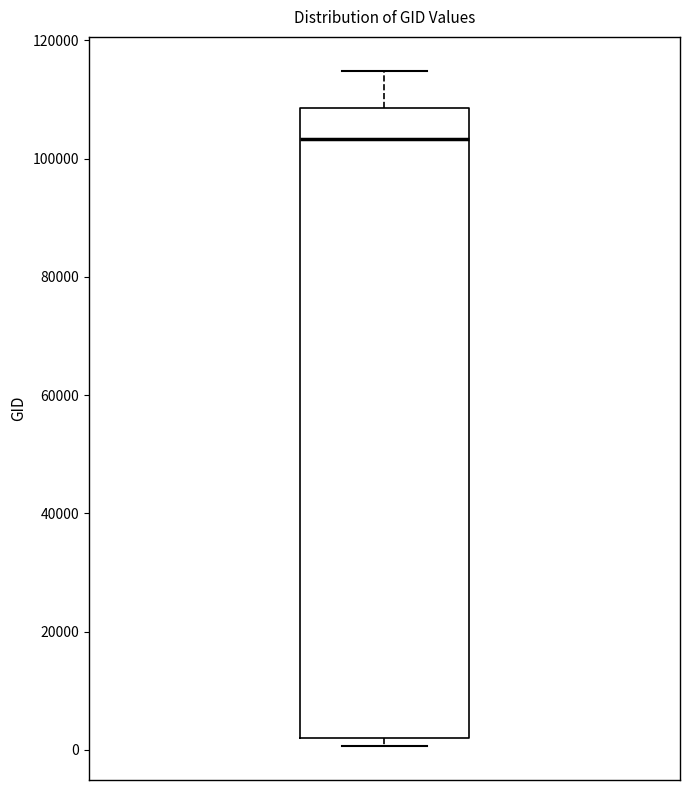

Where is the lower edge of the box on the y-axis? The values are not printed on the chart, so give them approximately, as read against the axis.

2000